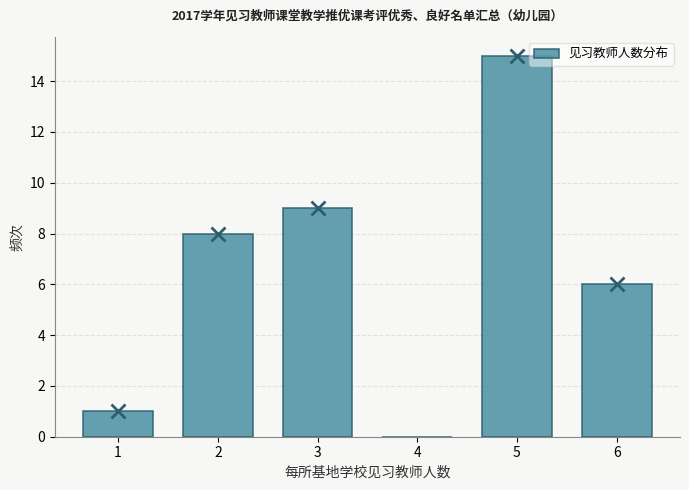

Reading left to right, list every bar in this chart as the range it spans on the x-axis followed by its height. The values are not printed on the chart, so give them approximately, as read against the axis.

0.5 to 1.5: 1
1.5 to 2.5: 8
2.5 to 3.5: 9
3.5 to 4.5: 0
4.5 to 5.5: 15
5.5 to 6.5: 6